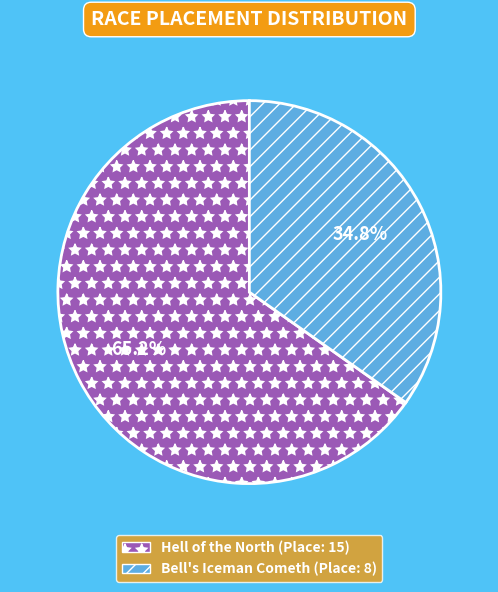

Rank the categories by value from highest to lowest.

Hell of the North, Bell's Iceman Cometh